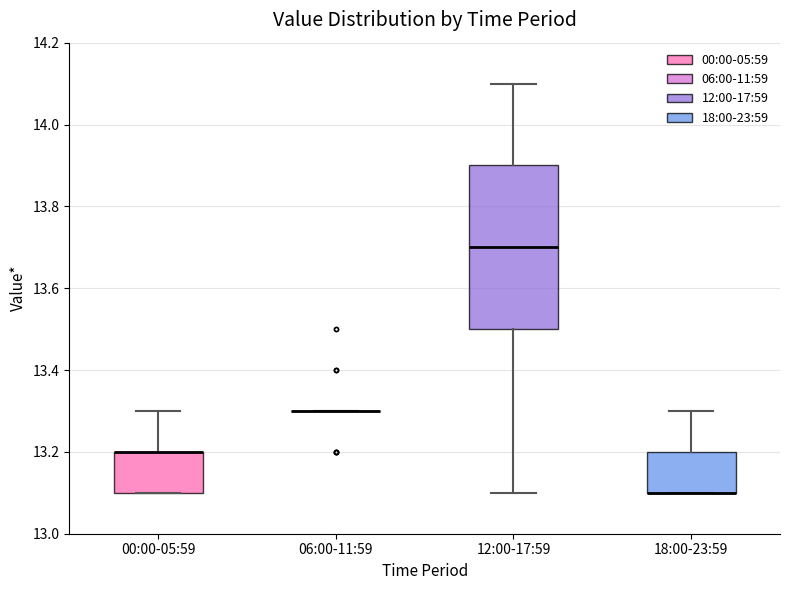

Comparing the boxes themselves (not the whiskers), which one is the tallest?

12:00-17:59